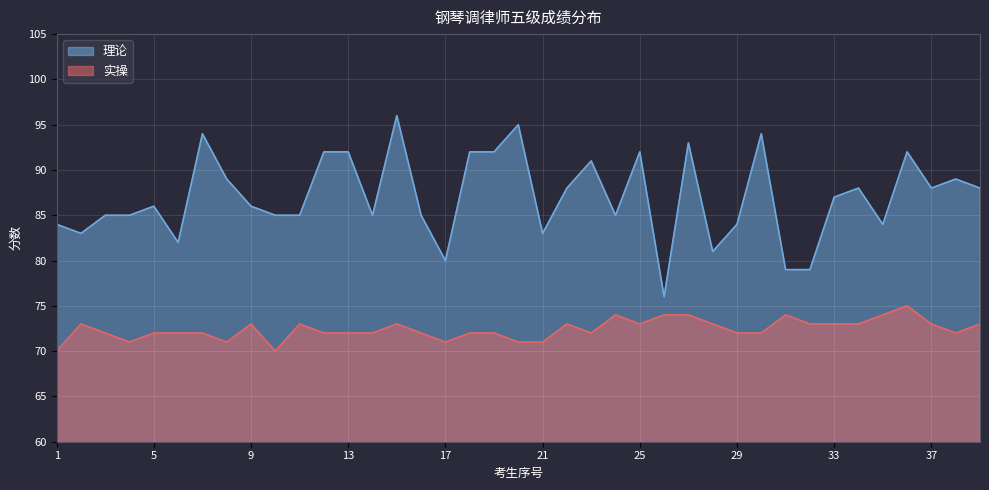

True or false: 实操 and 理论 cross at least once.

False